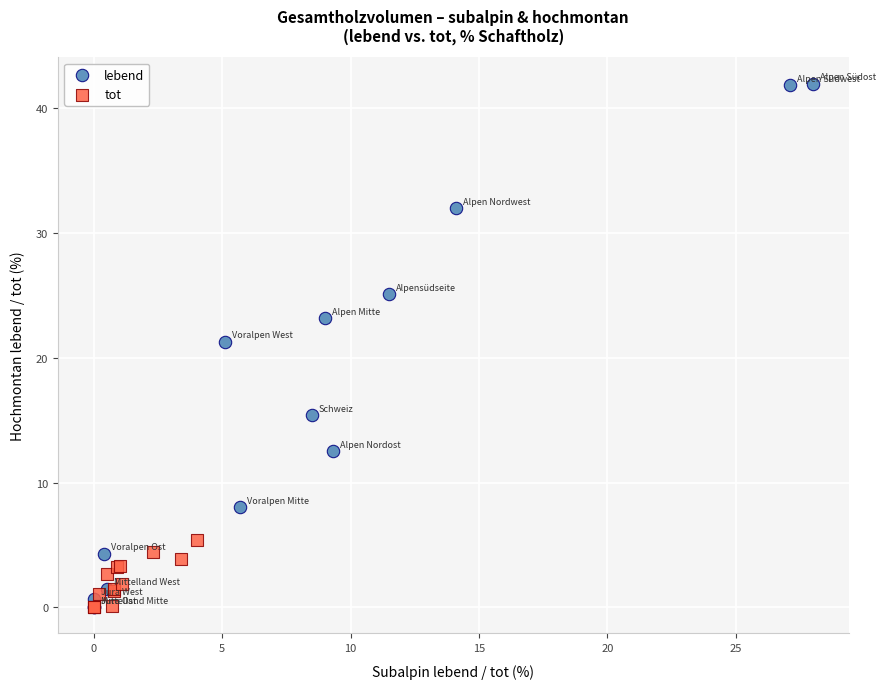

Which series reaches the maximum Y coordinate?

lebend